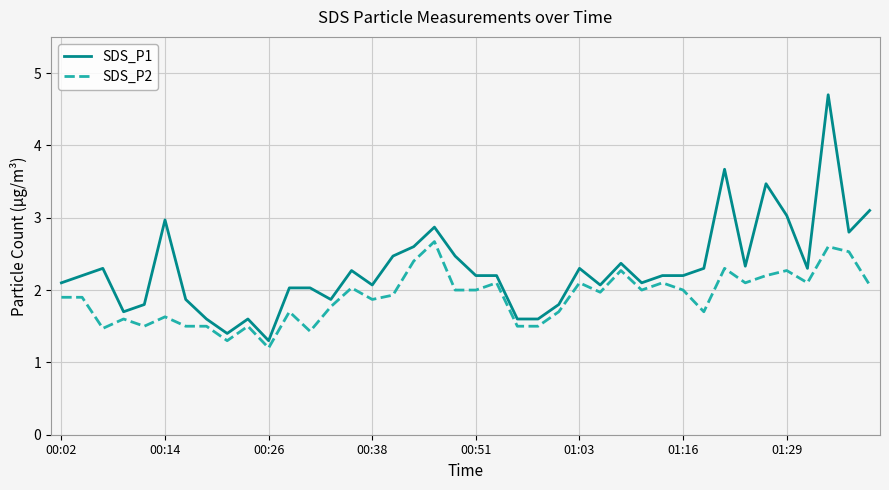

Rank the series by their average value, from highest to lowest.

SDS_P1, SDS_P2